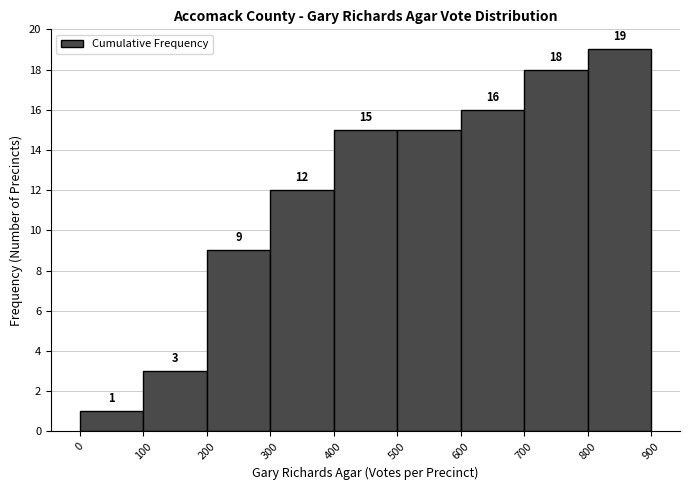

Reading left to right, list every bar in this chart as the range it spans on the x-axis followed by its height.

0 to 100: 1
100 to 200: 3
200 to 300: 9
300 to 400: 12
400 to 500: 15
500 to 600: 15
600 to 700: 16
700 to 800: 18
800 to 900: 19